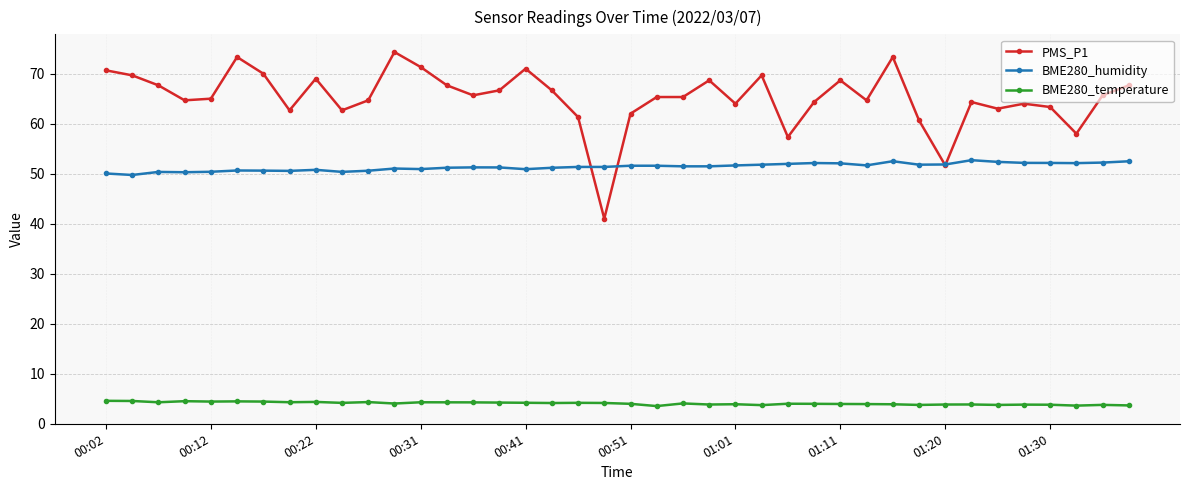

True or false: PMS_P1 has more than 2 points higher than both neighbors.

True